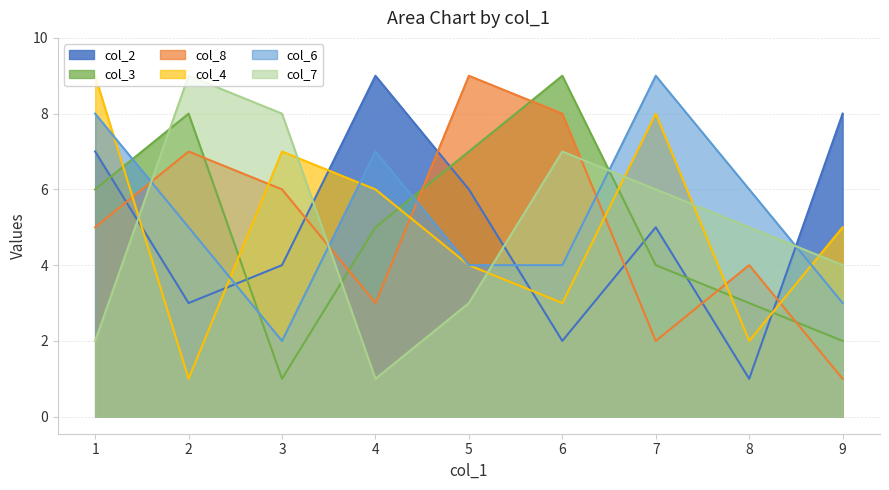

True or false: col_2 has more than 1 points higher than both neighbors.

True